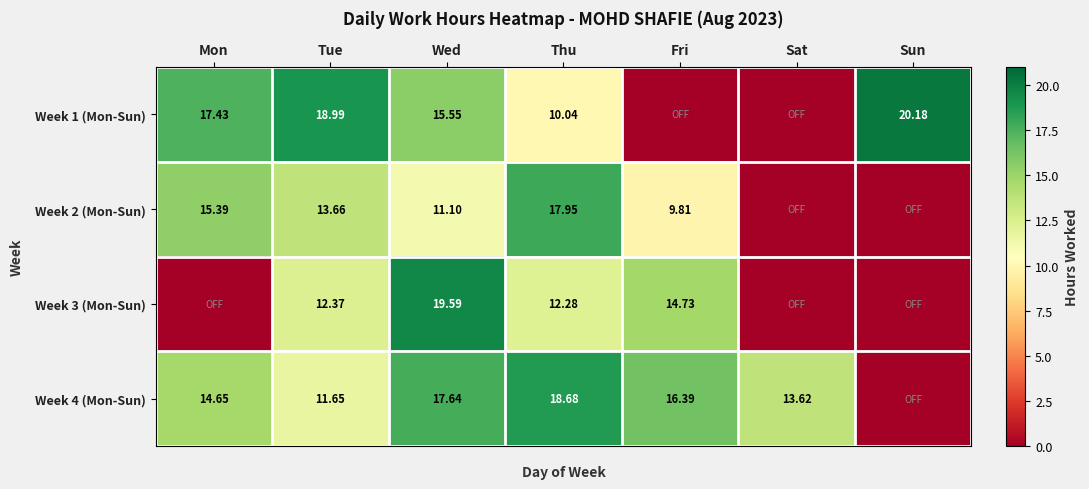

Where is Week 1 (Mon-Sun) nearest to the value 10?

Thu